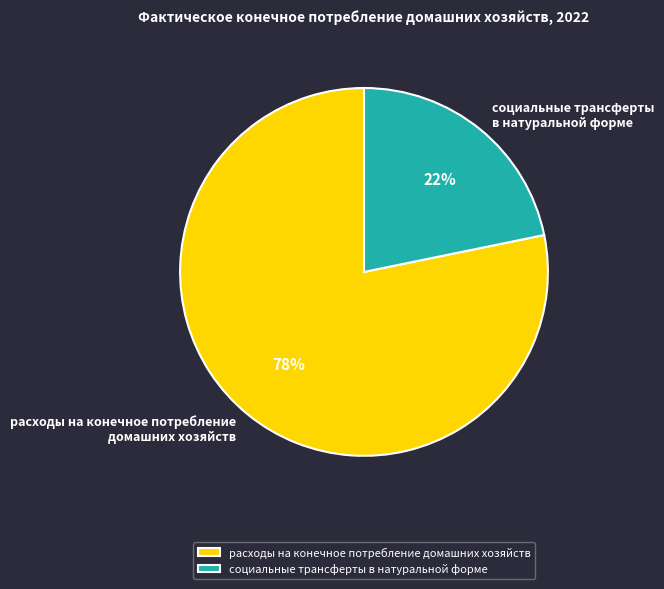

Is it true that расходы на конечное потребление домашних хозяйств is 90% of the pie?

False